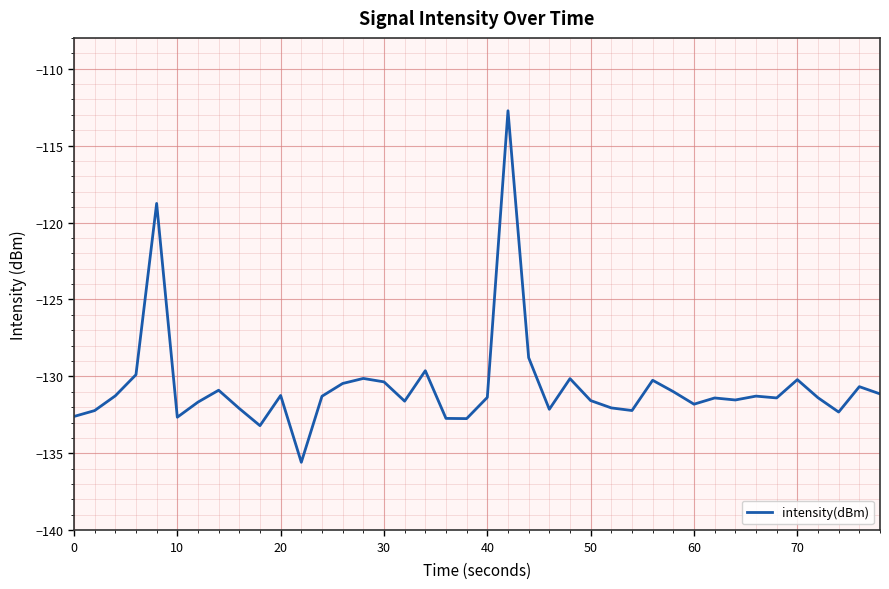

What is the difference between the maximum and minimum values?

22.8